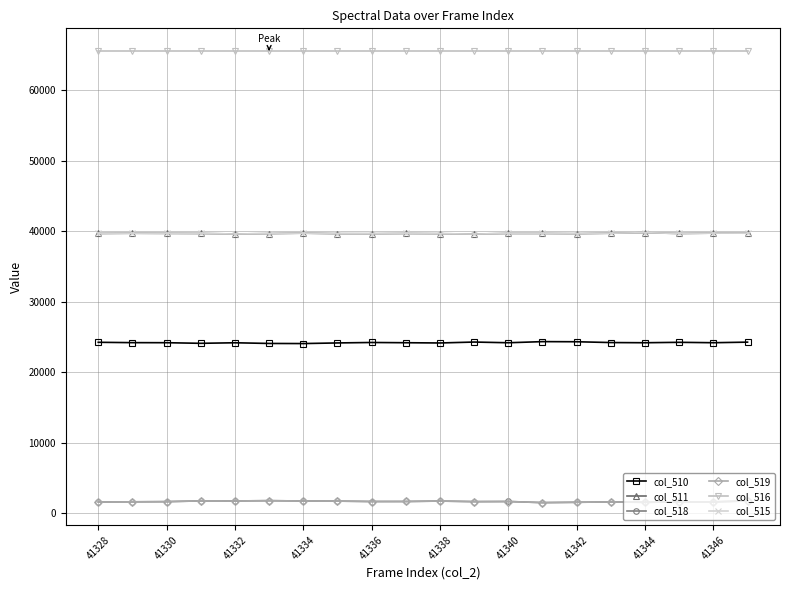

Does the chart have visible grid lines?

Yes